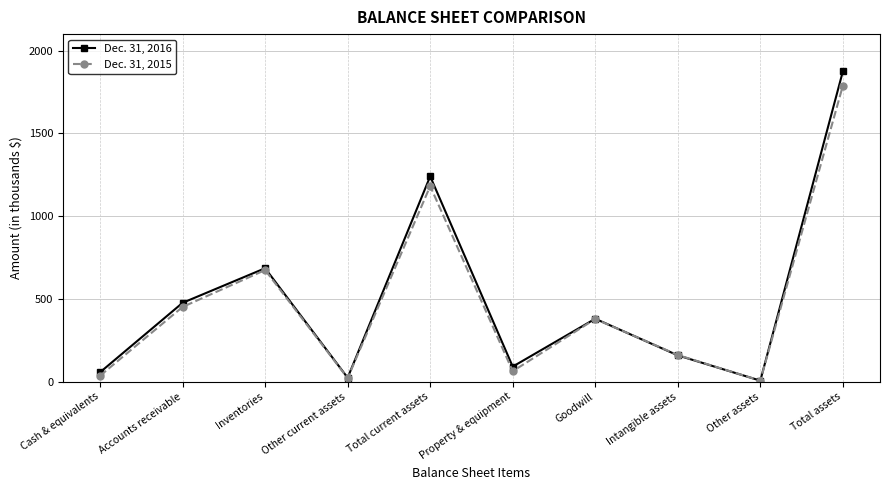

True or false: Dec. 31, 2015 has more than 0 points higher than both neighbors.

True